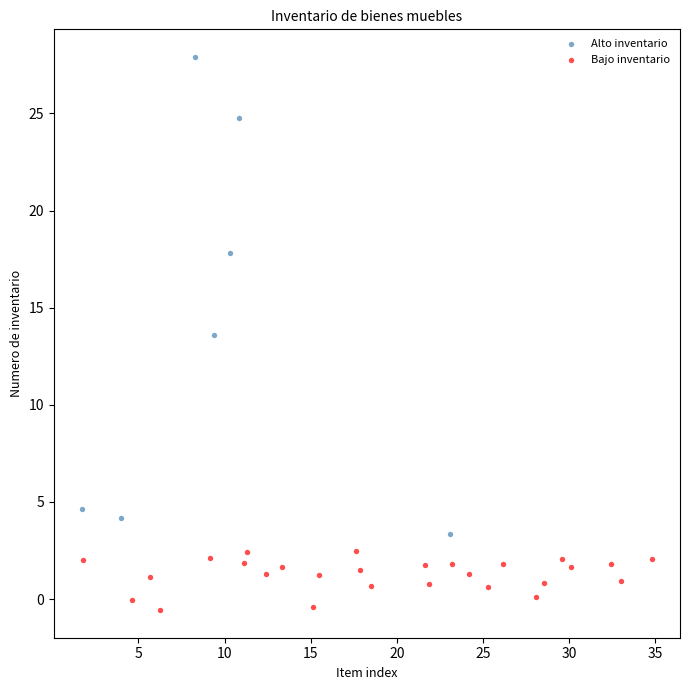

Which series has the widest spread of Y values?

Alto inventario